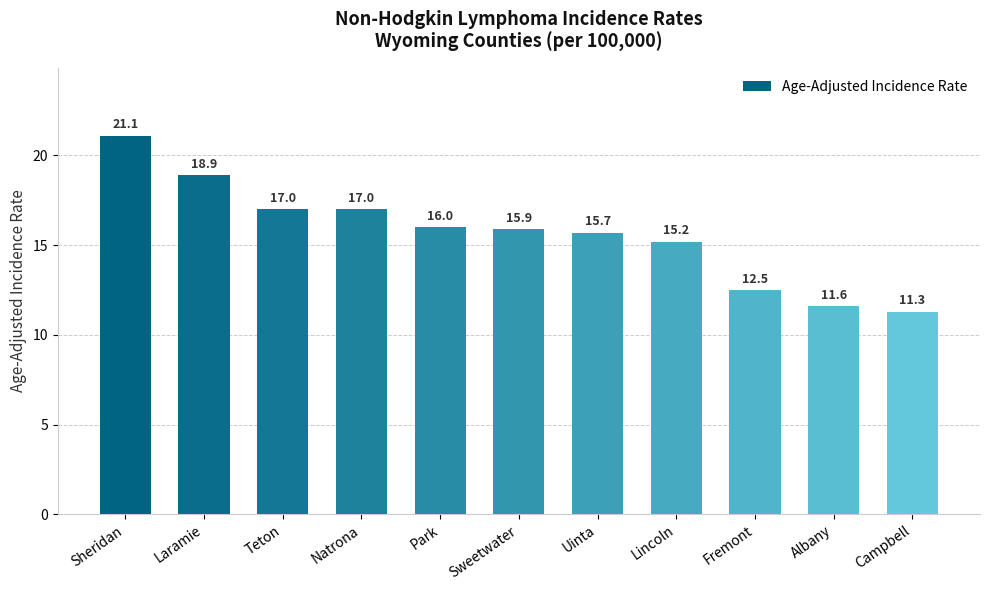

What is the greatest value displayed?

21.1